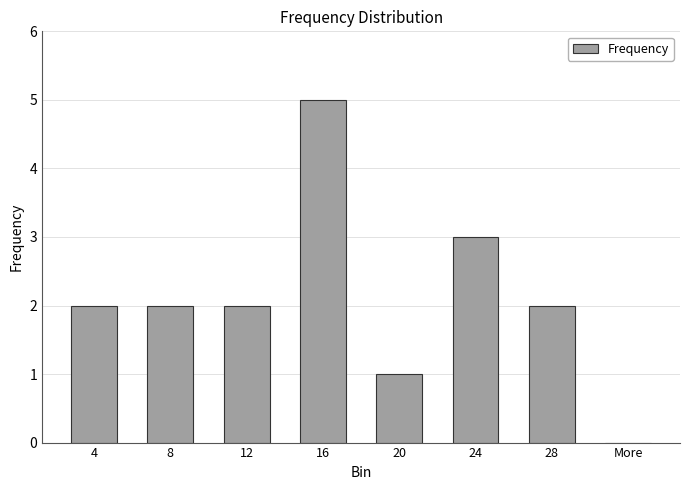

Reading left to right, transcribe all the data shown in this chart.

4=2	8=2	12=2	16=5	20=1	24=3	28=2	More=0